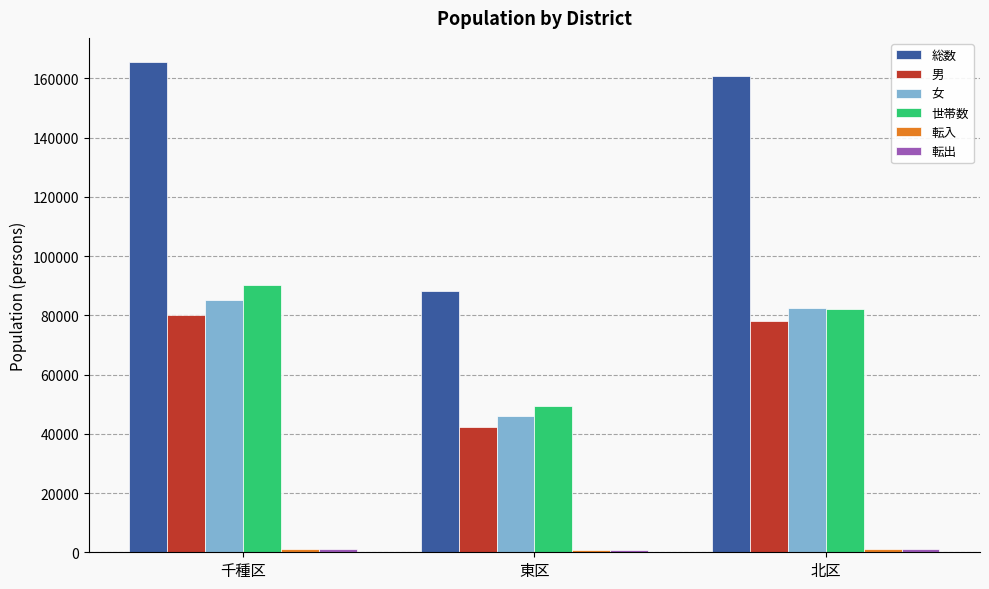

Which series has the widest spread of values?

総数